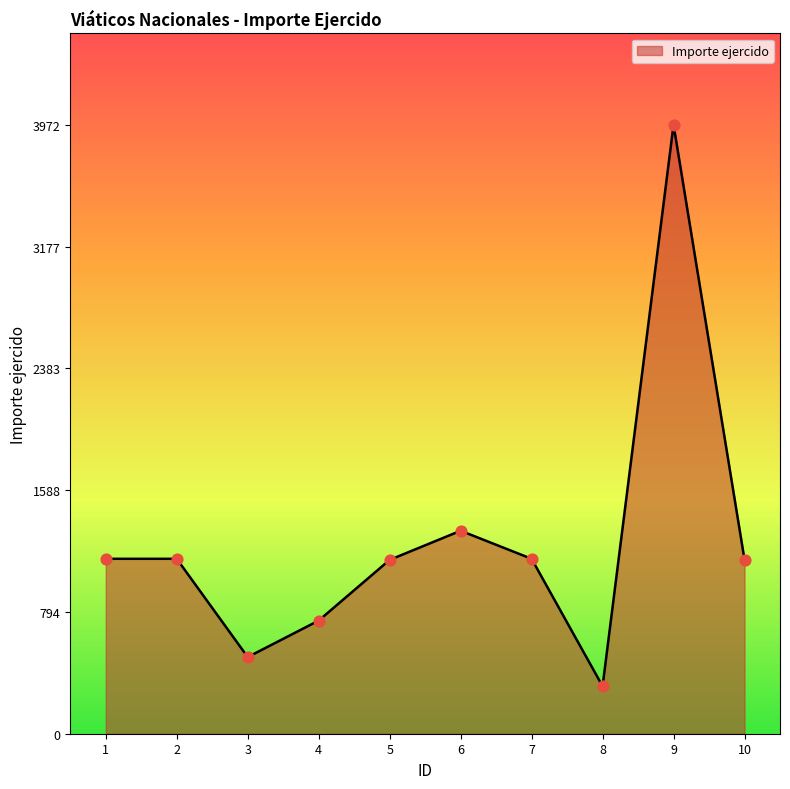

What is the ratio of the value at 9 to the value at 7?

3.5